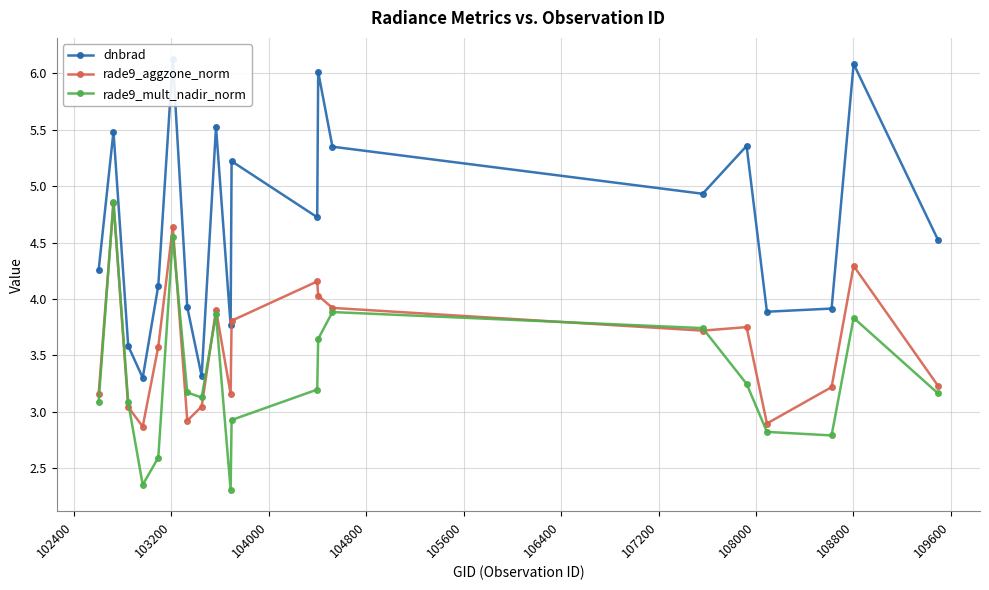

What is the difference between the maximum and second lowest values in the rade9_aggzone_norm series?

2.0